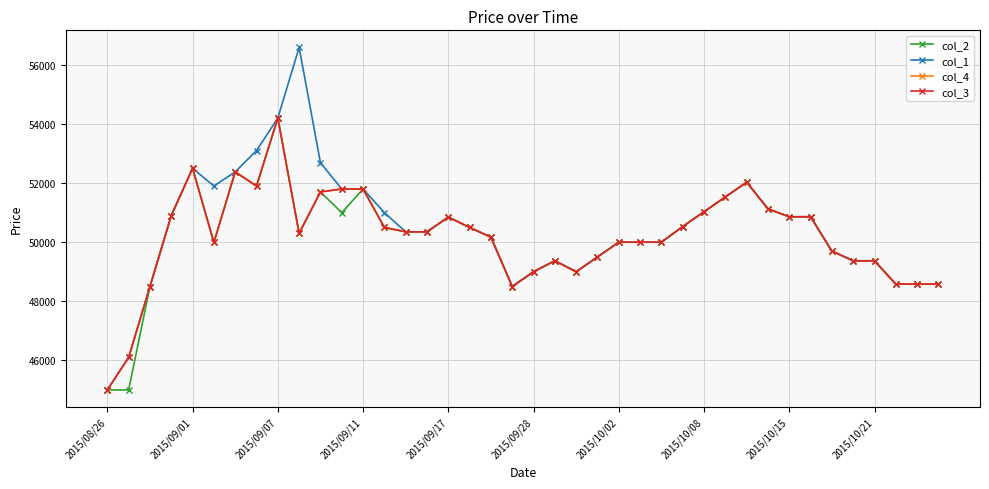

Is this an area chart (filled region under the line)?

No